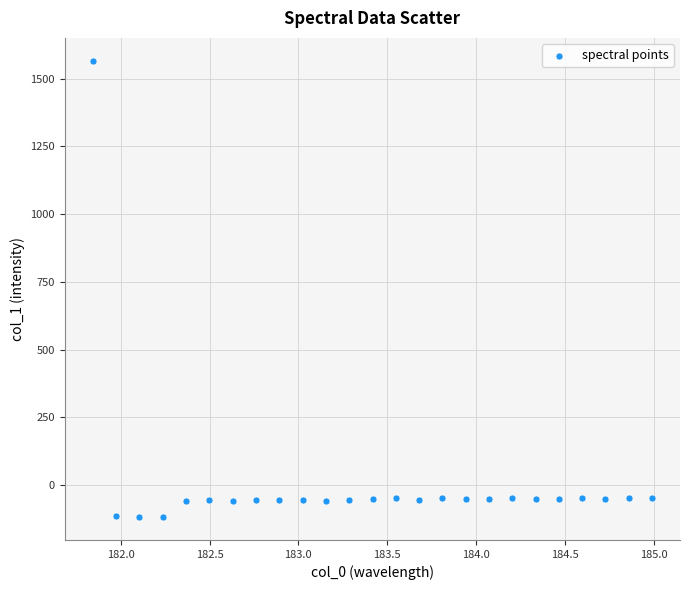

What is the range of X values (max minus min)?

3.1